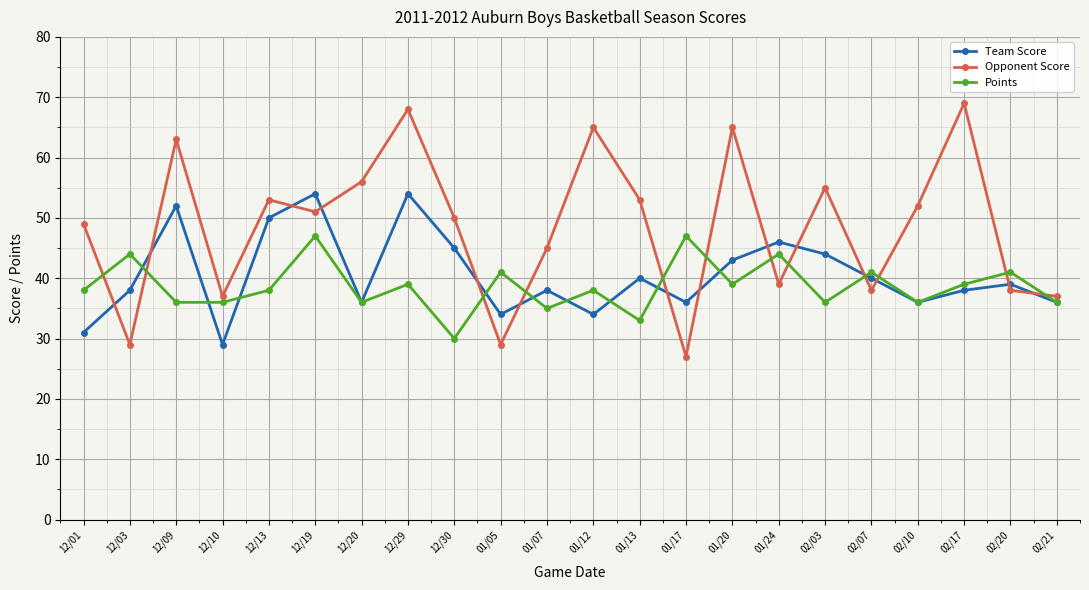

At which category does Team Score reach its first local valley?

12/10